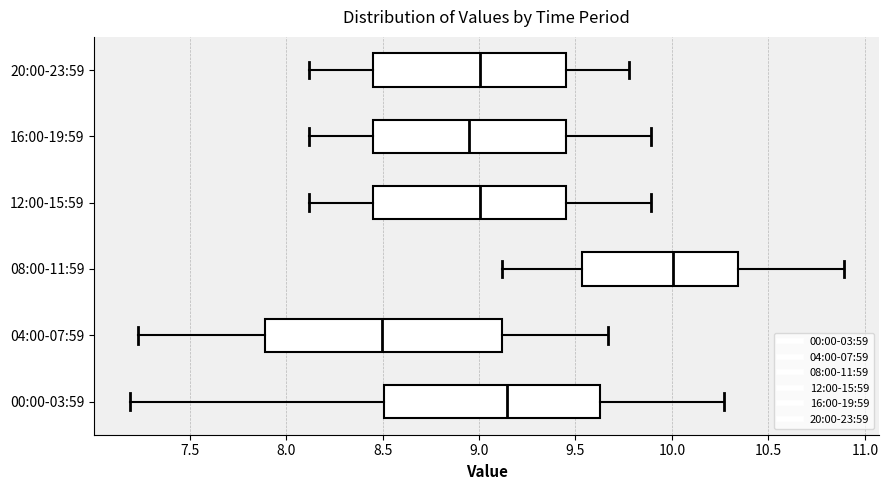

Reading bottom to top, transcribe this box plot: for each box, give where its median line is, the range the box spans, and where its two whiskers end, as read against the x-axis. The values are not printed on the chart, so give them approximately, as read against the axis.

00:00-03:59: median 9.15, box 8.50 to 9.65, whiskers 7.20 to 10.25
04:00-07:59: median 8.50, box 7.90 to 9.10, whiskers 7.25 to 9.65
08:00-11:59: median 10.00, box 9.55 to 10.35, whiskers 9.10 to 10.90
12:00-15:59: median 9.00, box 8.45 to 9.45, whiskers 8.10 to 9.90
16:00-19:59: median 8.95, box 8.45 to 9.45, whiskers 8.10 to 9.90
20:00-23:59: median 9.00, box 8.45 to 9.45, whiskers 8.10 to 9.80